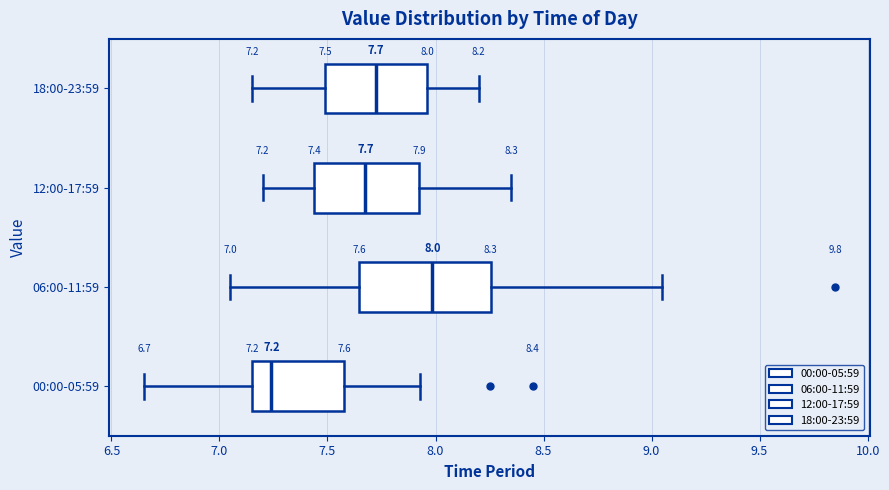

Which box's median line is the furthest to the right?

06:00-11:59